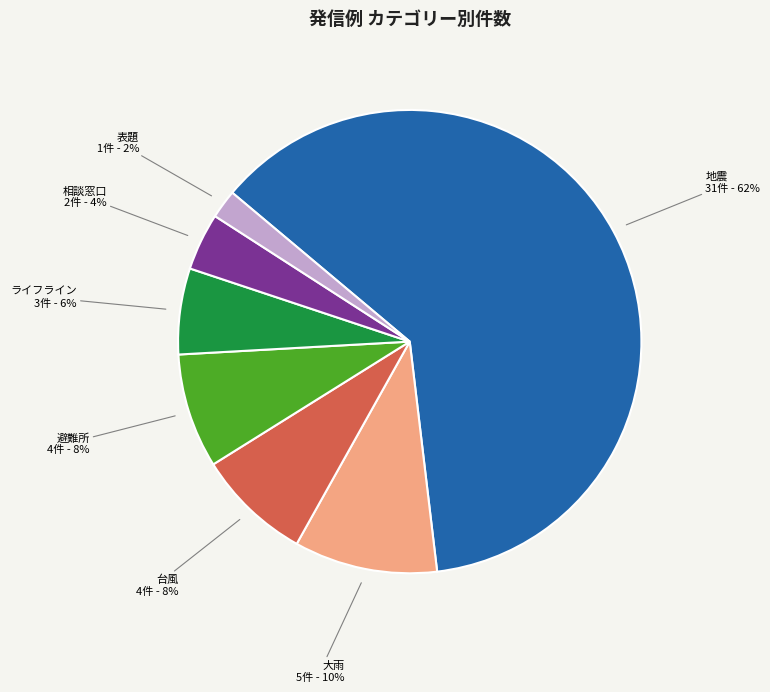

How many slices are in this pie chart?

7